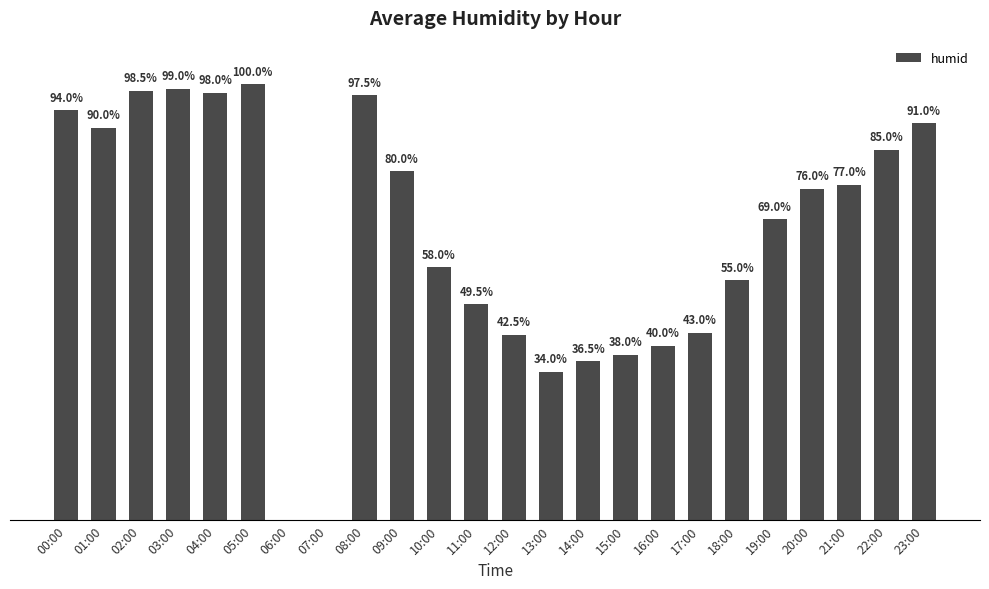

At which category does the chart reach its peak across all series?

05:00